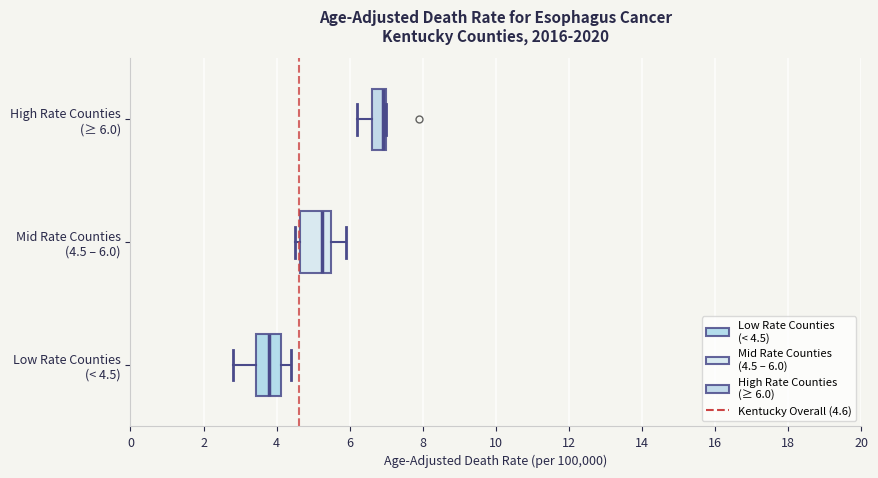

Where does the median line of the box for Mid Rate Counties (4.5 – 6.0) sit on the x-axis? The values are not printed on the chart, so give them approximately, as read against the axis.

5.2